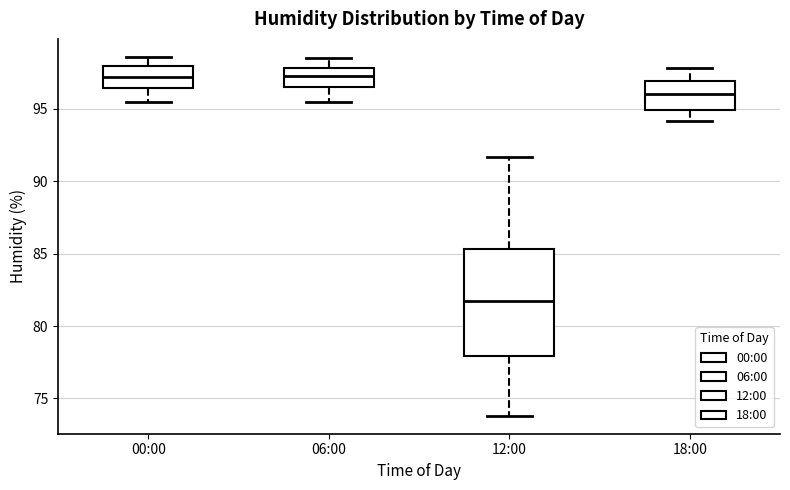

Where is the lower edge of the box for 06:00 on the y-axis? The values are not printed on the chart, so give them approximately, as read against the axis.

96.5